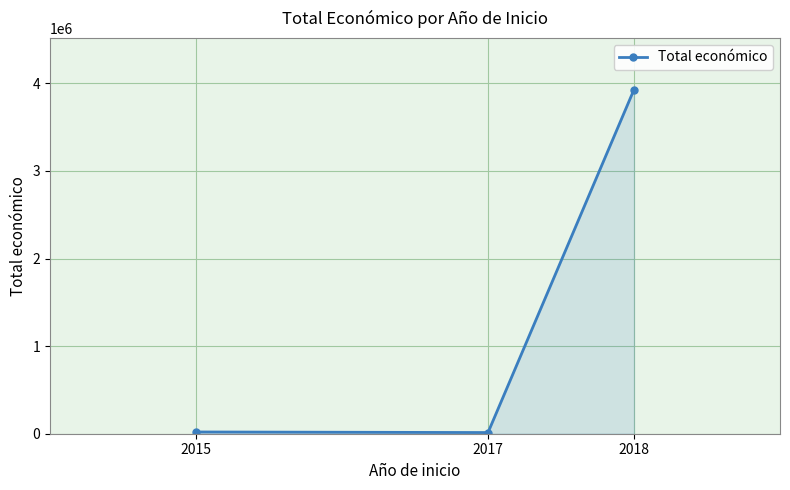

What is the value of the 1st point from the left?

19950